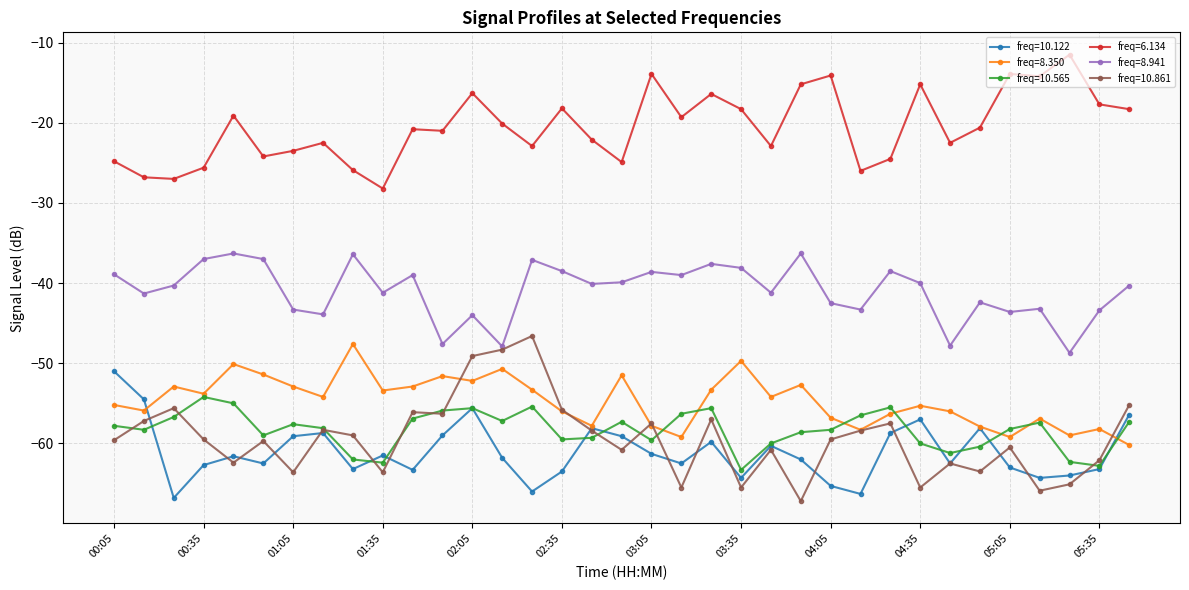

List the series in order of their peak value, highest first.

freq=6.134, freq=8.941, freq=10.861, freq=8.350, freq=10.122, freq=10.565